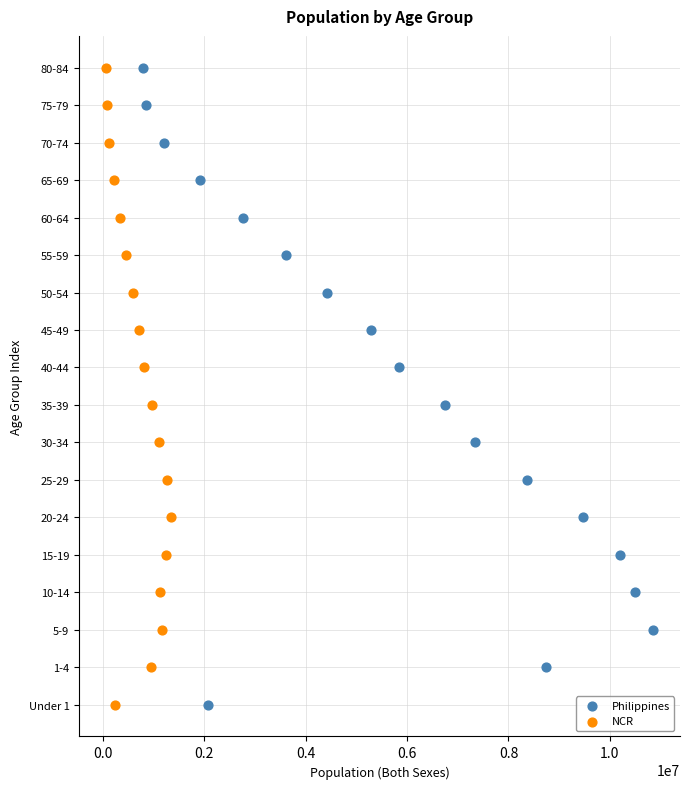

What are all the series names shown in the legend?

Philippines, NCR